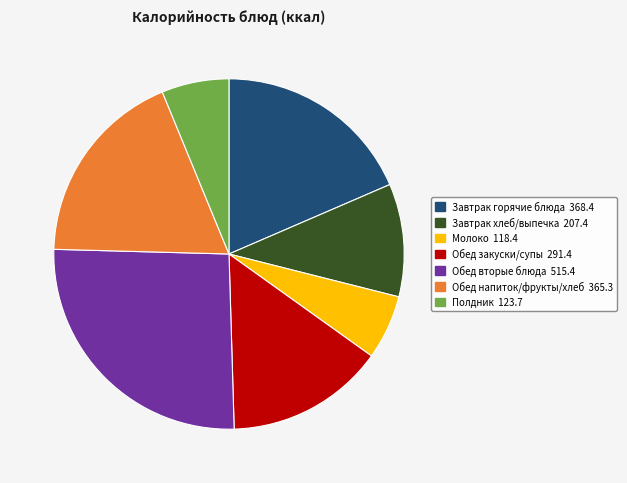

Is there a majority slice in this chart?

No